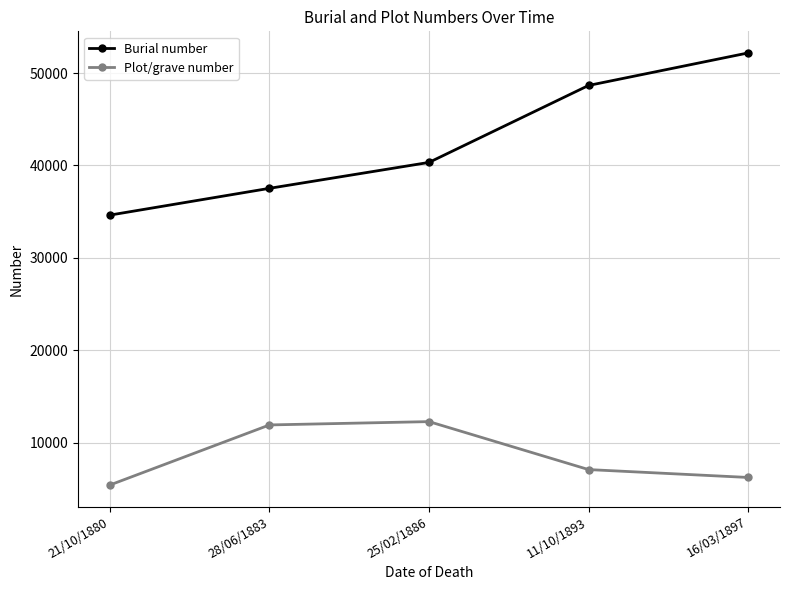

Reading left to right, transcribe all the data shown in this chart.

Burial number: 21/10/1880=34625	28/06/1883=37522	25/02/1886=40327	11/10/1893=48657	16/03/1897=52177
Plot/grave number: 21/10/1880=5410	28/06/1883=11910	25/02/1886=12269	11/10/1893=7078	16/03/1897=6225